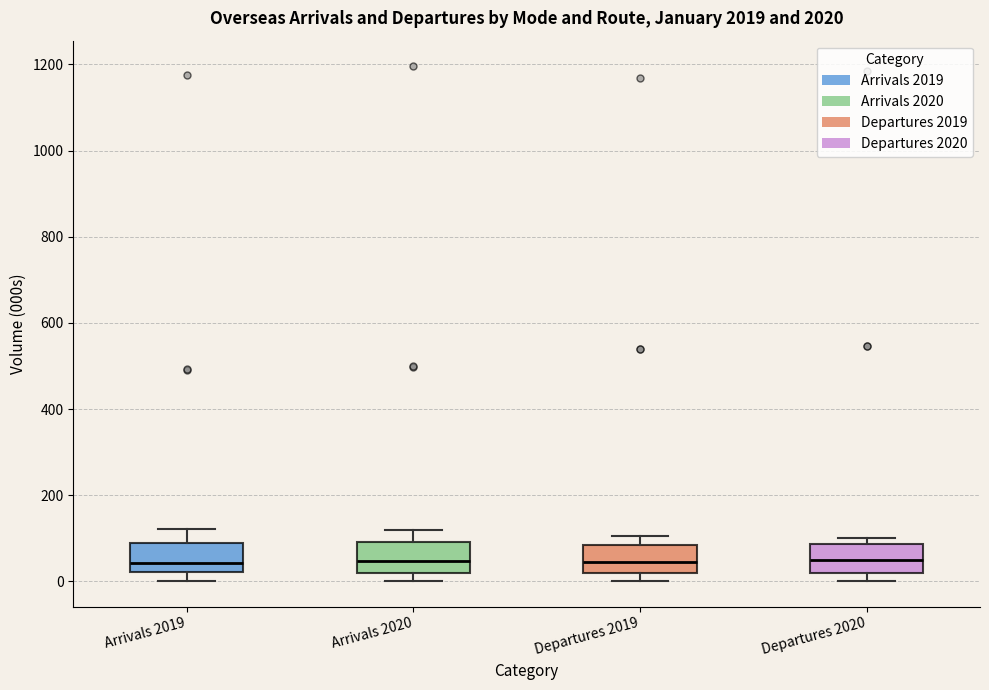

Where does the median line of the box for Arrivals 2020 sit on the y-axis? The values are not printed on the chart, so give them approximately, as read against the axis.

40